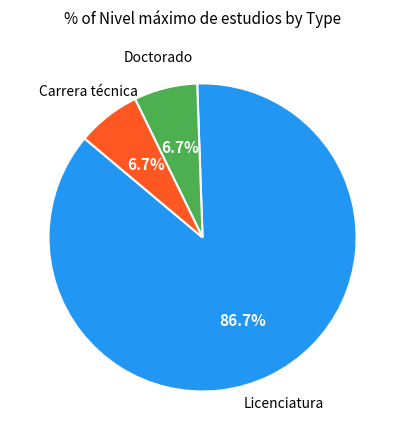

What is the total percentage of Doctorado and Licenciatura?

93.3%